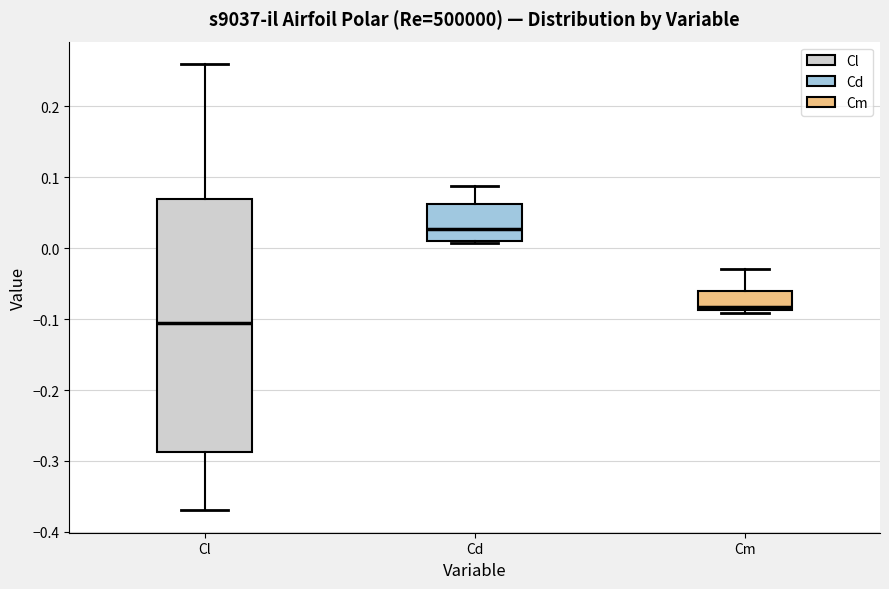

Reading left to right, transcribe this box plot: for each box, give where its median line is, the range the box spans, and where its two whiskers end, as read against the y-axis. The values are not printed on the chart, so give them approximately, as read against the axis.

Cl: median -0.11, box -0.29 to 0.07, whiskers -0.37 to 0.26
Cd: median 0.03, box 0.01 to 0.06, whiskers 0.01 (just below the box's lower edge) to 0.09
Cm: median -0.08, box -0.09 to -0.06, whiskers -0.09 (just below the box's lower edge) to -0.03